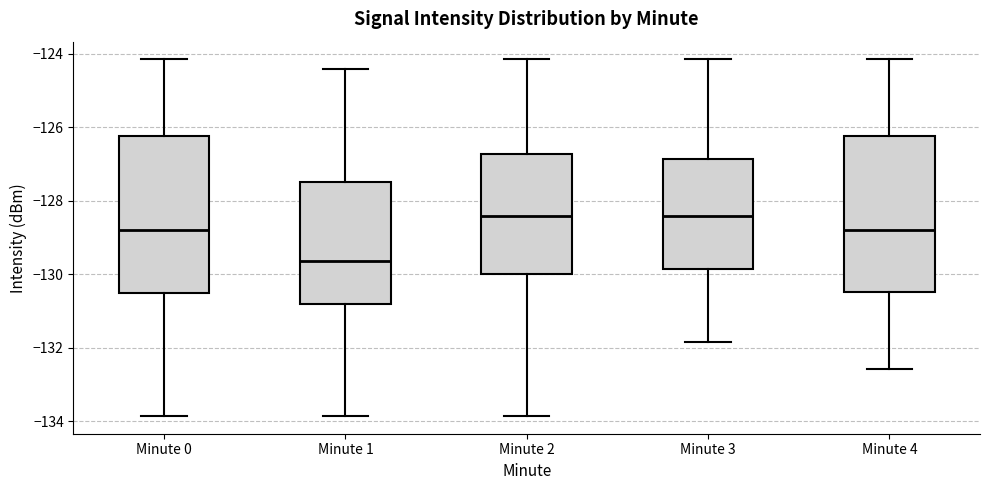

Reading left to right, transcribe this box plot: for each box, give where its median line is, the range the box spans, and where its two whiskers end, as read against the y-axis. The values are not printed on the chart, so give them approximately, as read against the axis.

Minute 0: median -128.8, box -130.6 to -126.2, whiskers -133.8 to -124.2
Minute 1: median -129.6, box -130.8 to -127.4, whiskers -133.8 to -124.4
Minute 2: median -128.4, box -130.0 to -126.8, whiskers -133.8 to -124.2
Minute 3: median -128.4, box -129.8 to -126.8, whiskers -131.8 to -124.2
Minute 4: median -128.8, box -130.4 to -126.2, whiskers -132.6 to -124.2